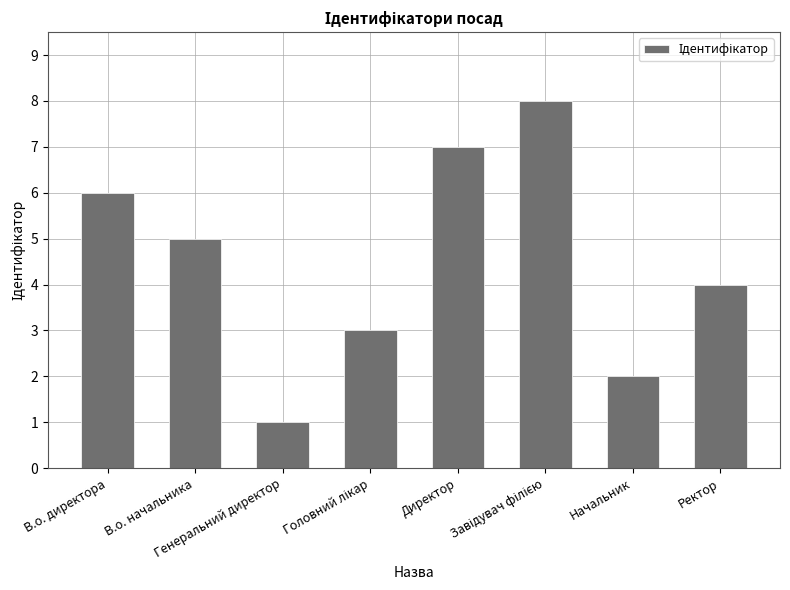

What is the greatest value displayed?

8